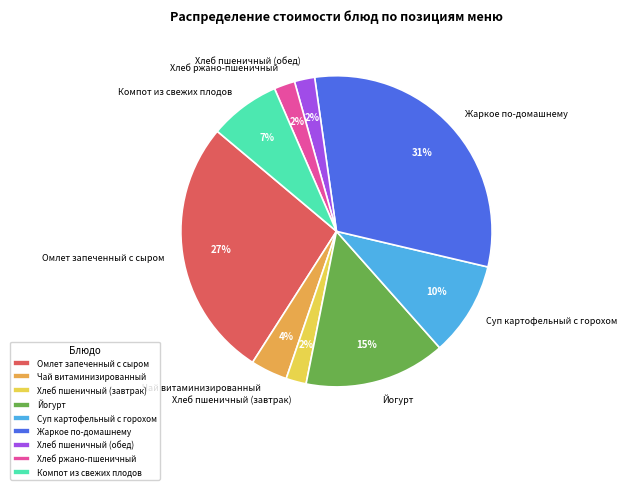

Which category has the biggest portion of the pie?

Жаркое по-домашнему